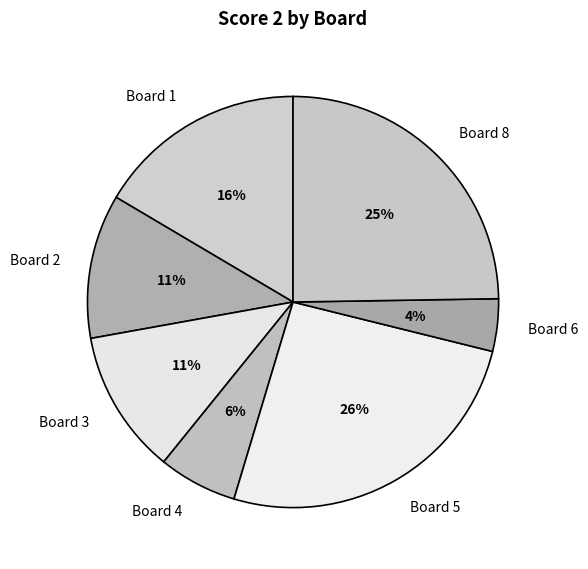

To the nearest percent, what portion does Board 4 represent?

6%